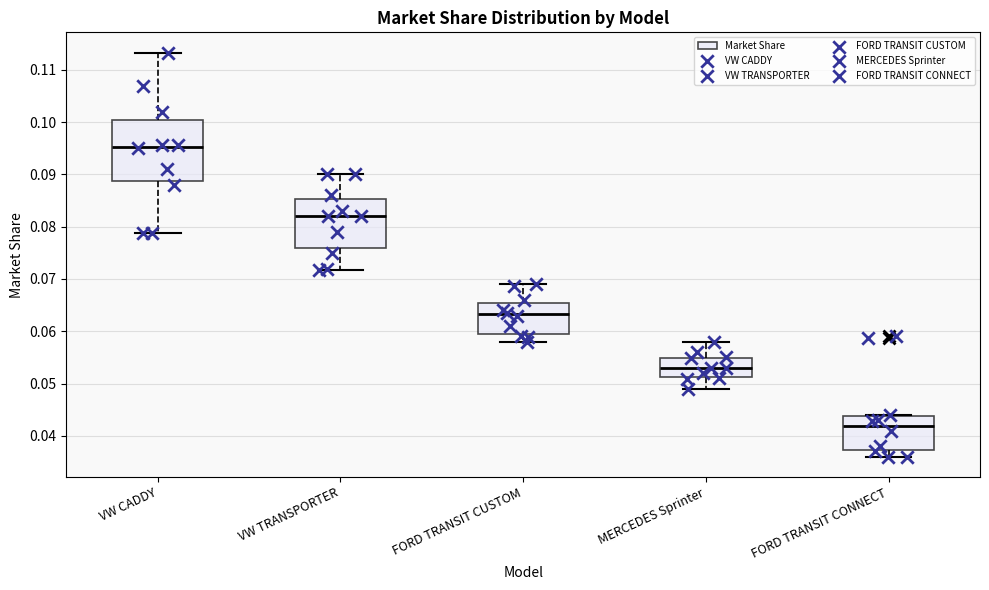

Reading left to right, read every box against the y-axis: the position of its median line, the range the box covers, and the ends of its whiskers. The values are not printed on the chart, so give them approximately, as read against the axis.

VW CADDY: median 0.095, box 0.089 to 0.100, whiskers 0.079 to 0.113
VW TRANSPORTER: median 0.082, box 0.076 to 0.085, whiskers 0.072 to 0.090
FORD TRANSIT CUSTOM: median 0.063, box 0.060 to 0.066, whiskers 0.058 to 0.069
MERCEDES Sprinter: median 0.053, box 0.051 to 0.055, whiskers 0.049 to 0.058
FORD TRANSIT CONNECT: median 0.042, box 0.037 to 0.044, whiskers 0.036 to 0.044